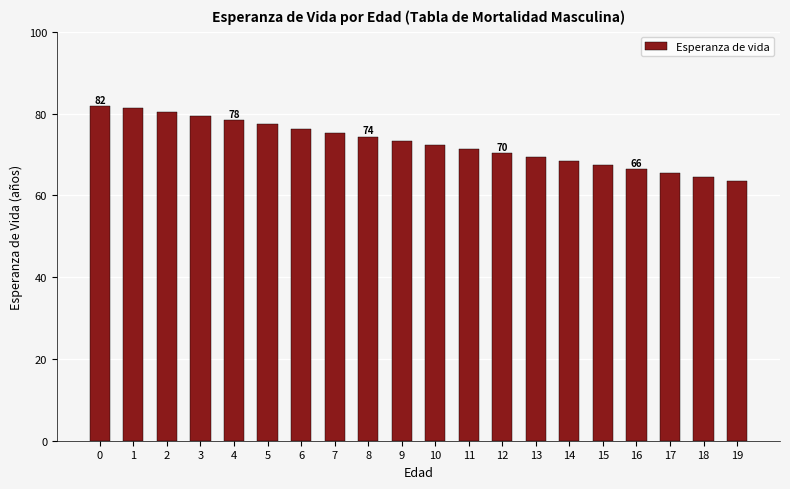

What is the ratio of the value at 4 to the value at 2?

1.0